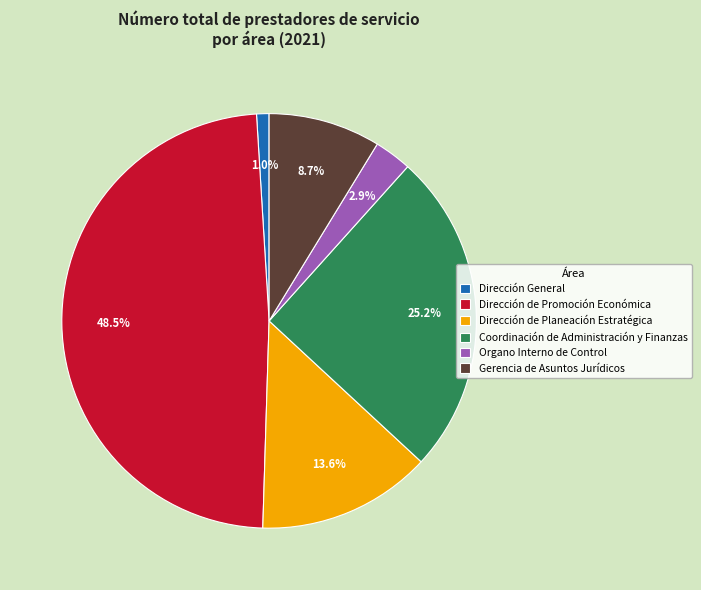

What percentage is the Coordinación de Administración y Finanzas slice, to the nearest percent?

25%